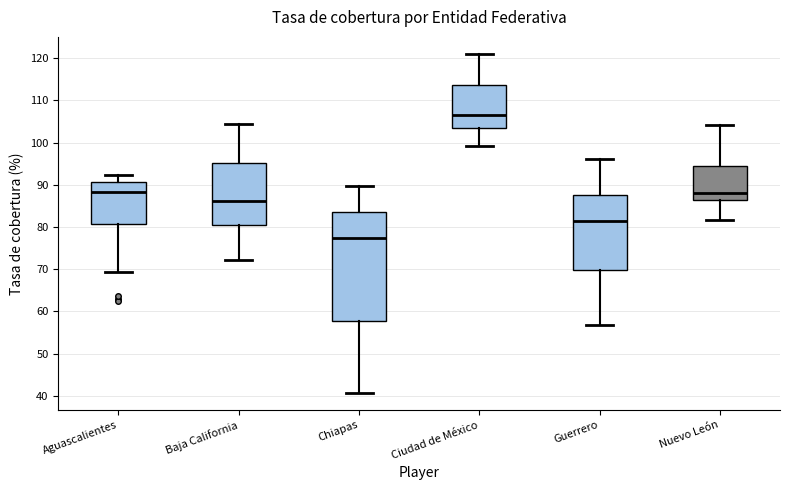

Which box's median line is the lowest?

Chiapas